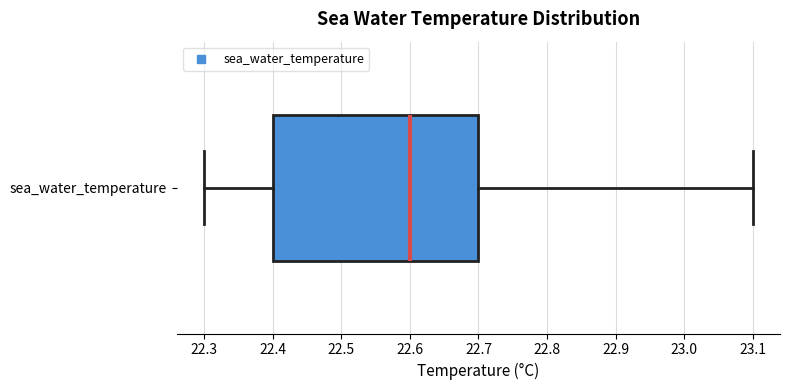

Transcribe this box plot: give where the median line is, the range the box spans, and where the two whiskers end, as read against the x-axis. The values are not printed on the chart, so give them approximately, as read against the axis.

median 22.6, box 22.4 to 22.7, whiskers 22.3 to 23.1